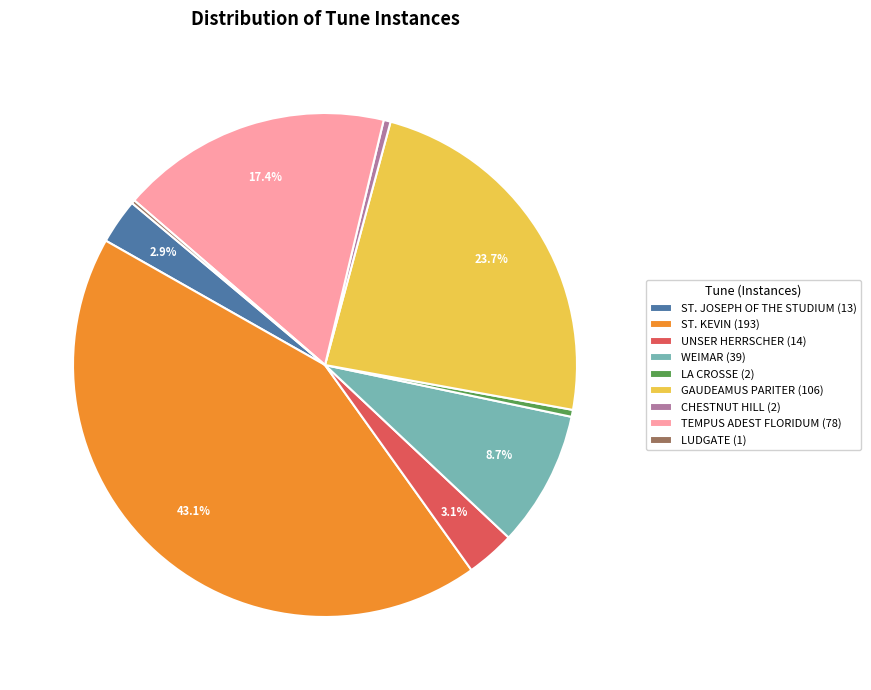

Does any single category account for the majority?

No